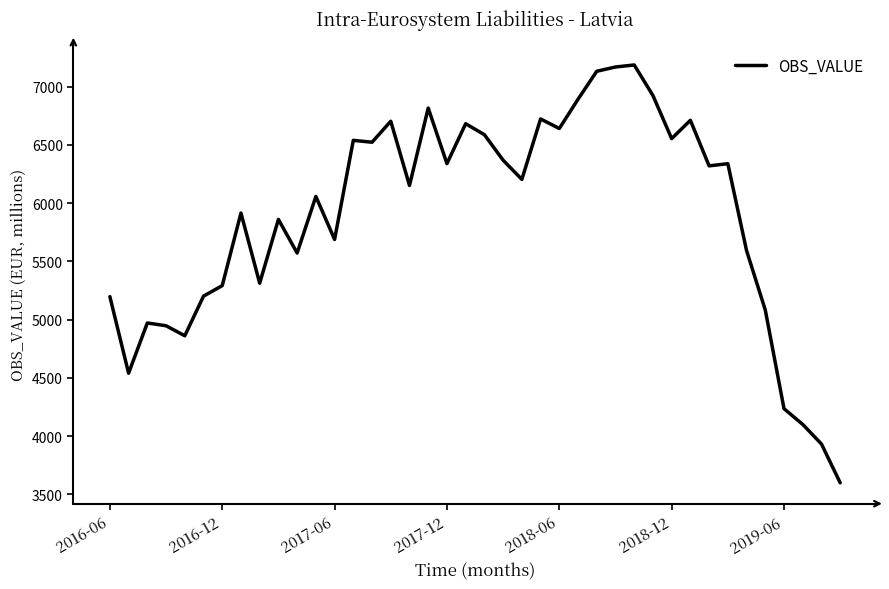

True or false: there are more than 2 points higher than both neighbors.

True